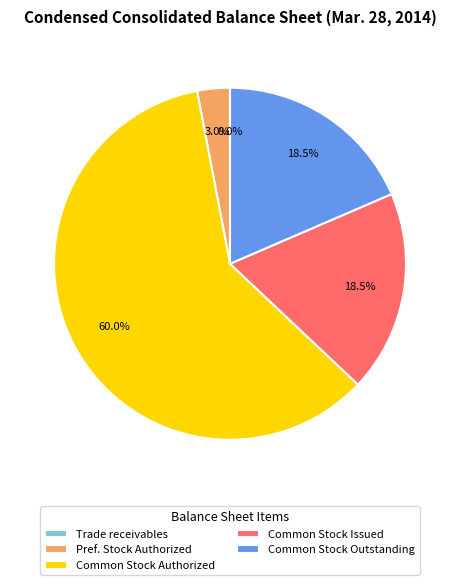

Does Common Stock Authorized represent more than half of the total?

Yes